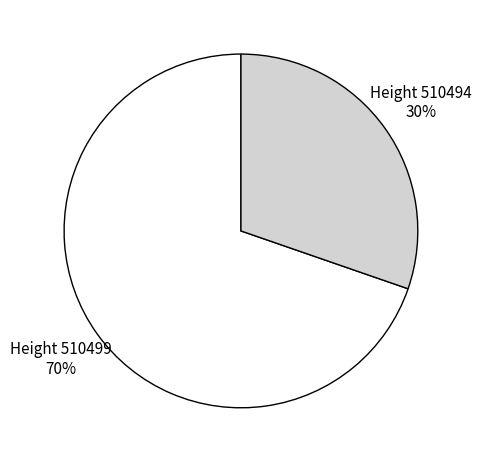

Which category accounts for the majority?

Height 510499